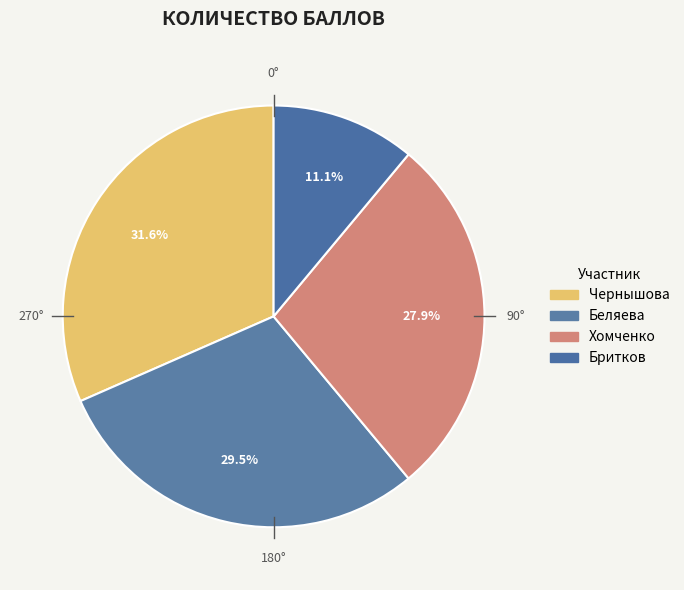

Which has a higher value, Хомченко or Чернышова?

Чернышова